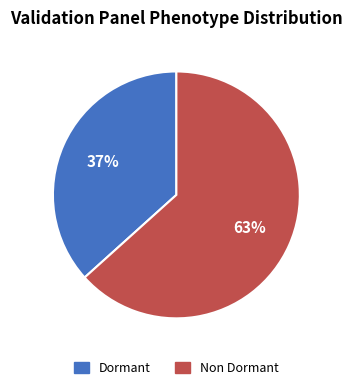

To the nearest percent, what portion does Non Dormant represent?

63%